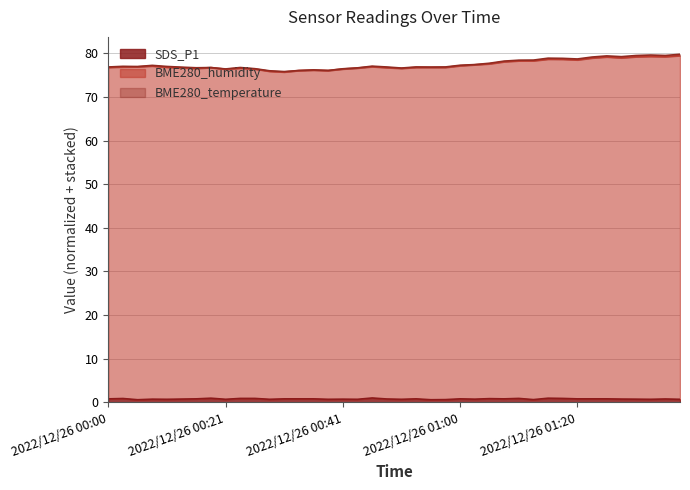

What is the difference between the second highest and second lowest values in the SDS_P1 series?

0.3